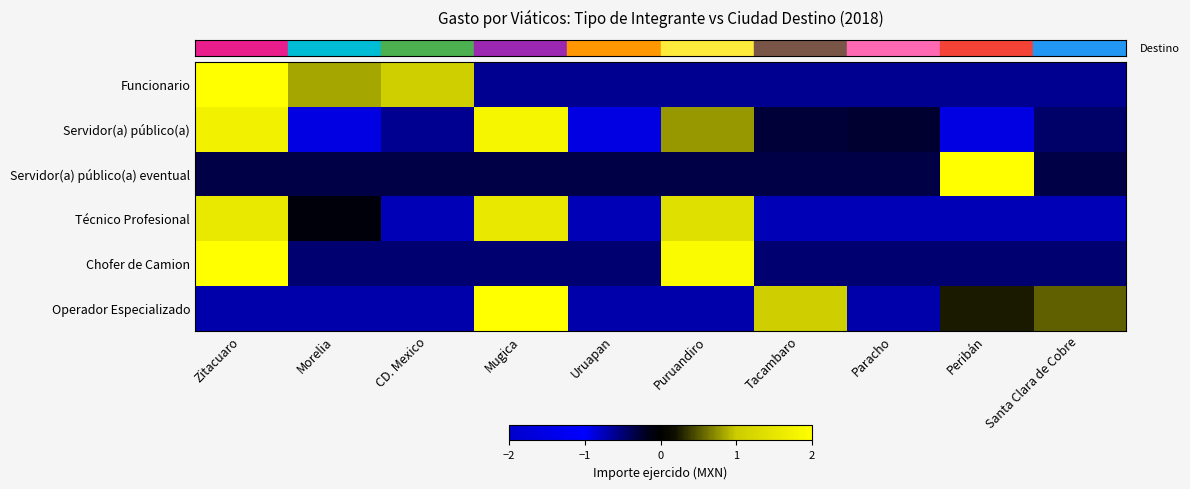

What is the difference between the highest and lowest values at Morelia?

1.7